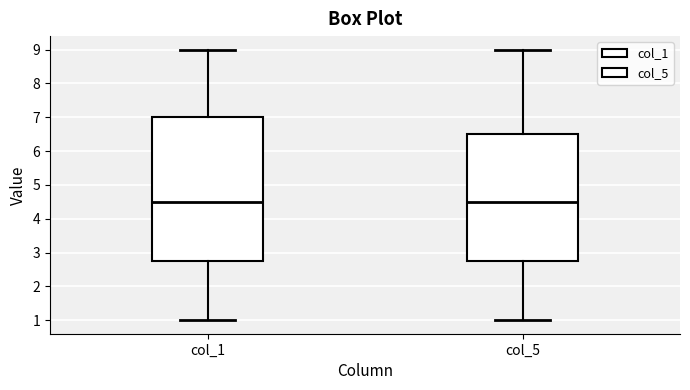

Reading left to right, read every box against the y-axis: the position of its median line, the range the box covers, and the ends of its whiskers. The values are not printed on the chart, so give them approximately, as read against the axis.

col_1: median 4.5, box 2.8 to 7.0, whiskers 1.0 to 9.0
col_5: median 4.5, box 2.8 to 6.5, whiskers 1.0 to 9.0